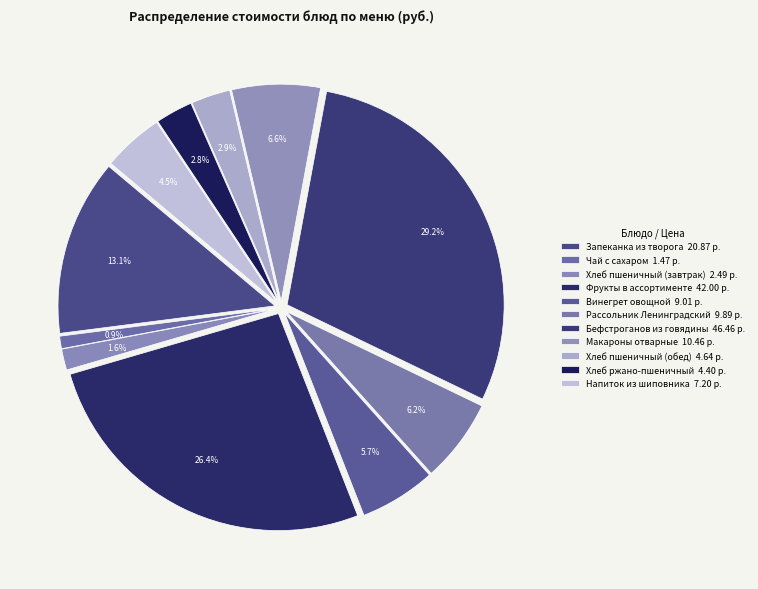

How many segments does this pie chart have?

11